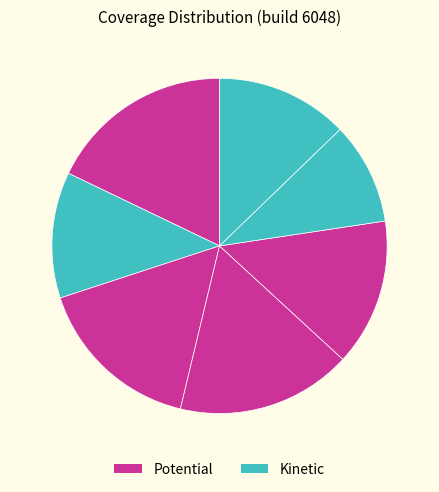

Count the number of slices in the pie.

7